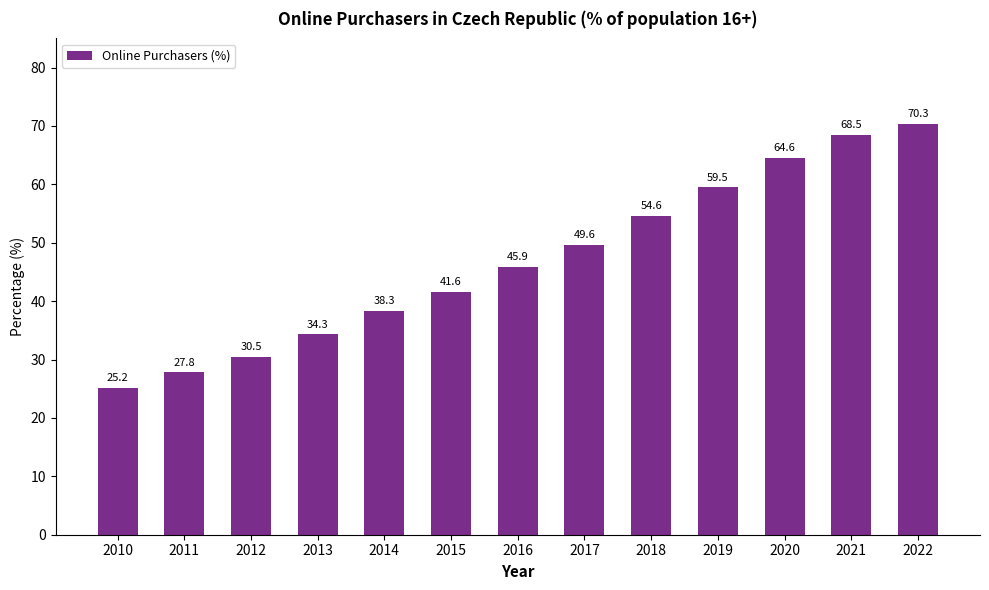

Reading left to right, transcribe all the data shown in this chart.

2010=25.2	2011=27.8	2012=30.5	2013=34.3	2014=38.3	2015=41.6	2016=45.9	2017=49.6	2018=54.6	2019=59.5	2020=64.6	2021=68.5	2022=70.3